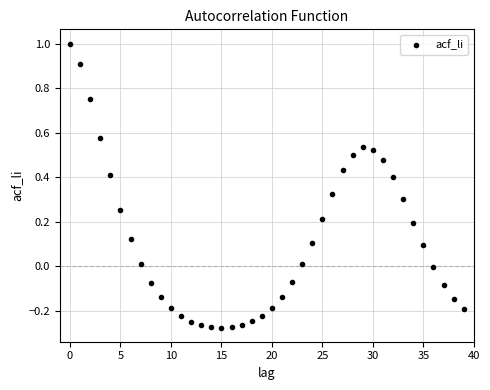

What is the range of Y values (max minus min)?

1.3